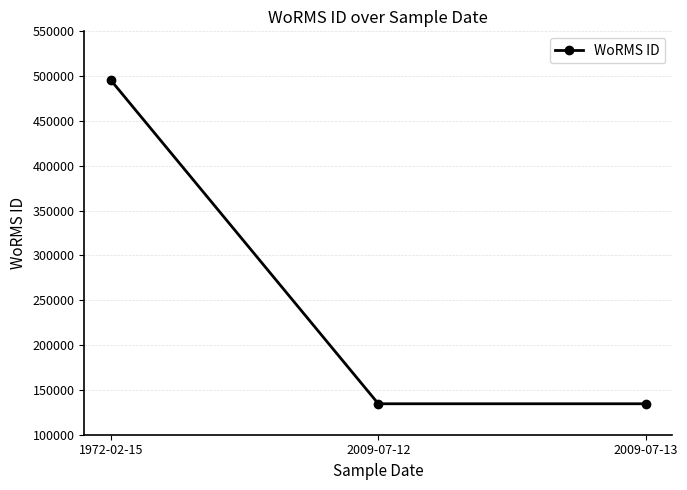

What is the value of the 3rd point from the left?

134529